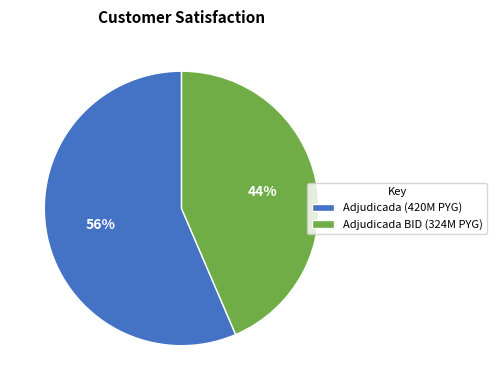

To the nearest percent, what is the combined percentage of Adjudicada (420M PYG) and Adjudicada BID (324M PYG)?

100%